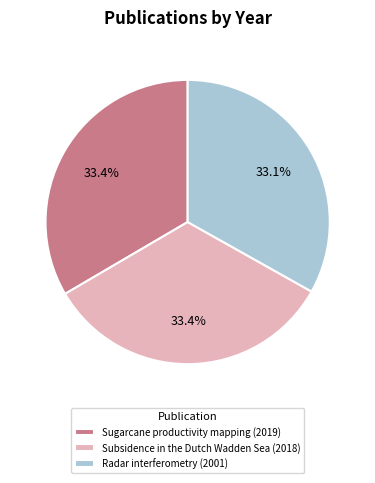

Count the number of slices in the pie.

3